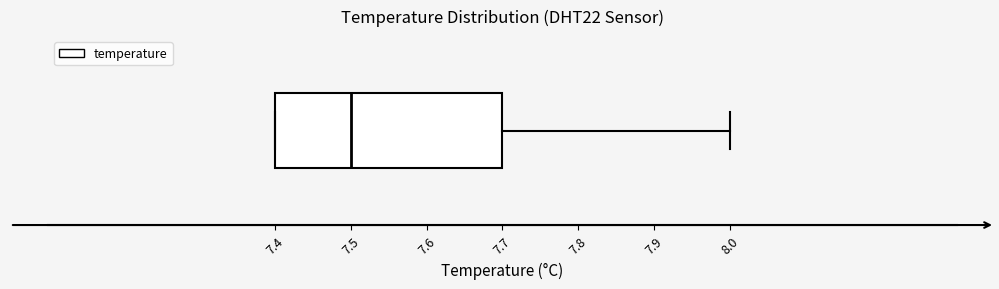

Transcribe this box plot: give where the median line is, the range the box spans, and where the two whiskers end, as read against the x-axis. The values are not printed on the chart, so give them approximately, as read against the axis.

median 7.5, box 7.4 to 7.7, whiskers 7.4 to 8.0